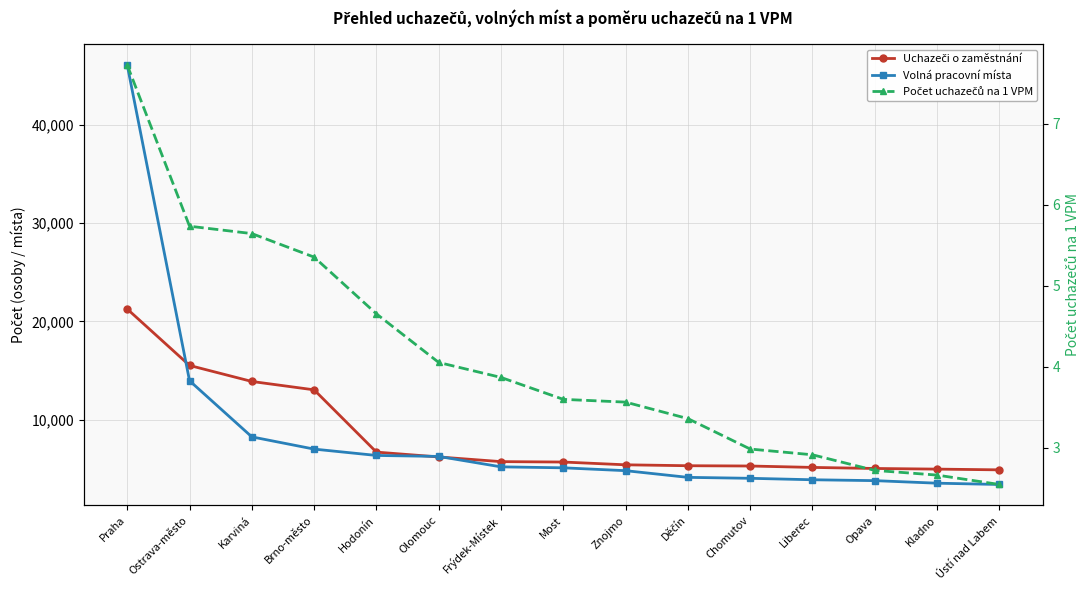

What is the spread (max minus min) of values at Frýdek-Místek?

5733.1